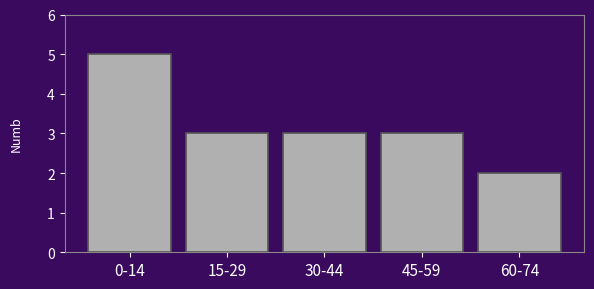

Reading left to right, what are all the values shown in this chart?

0-14=5	15-29=3	30-44=3	45-59=3	60-74=2